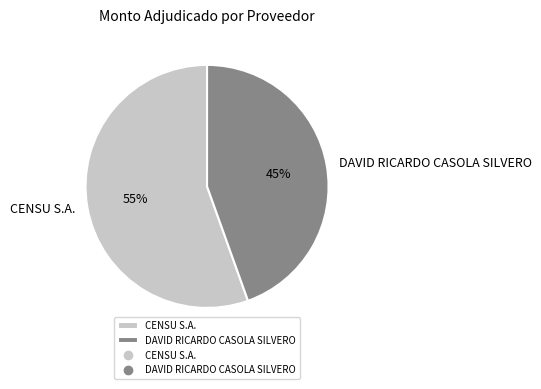

What is the largest slice in the pie chart?

CENSU S.A.